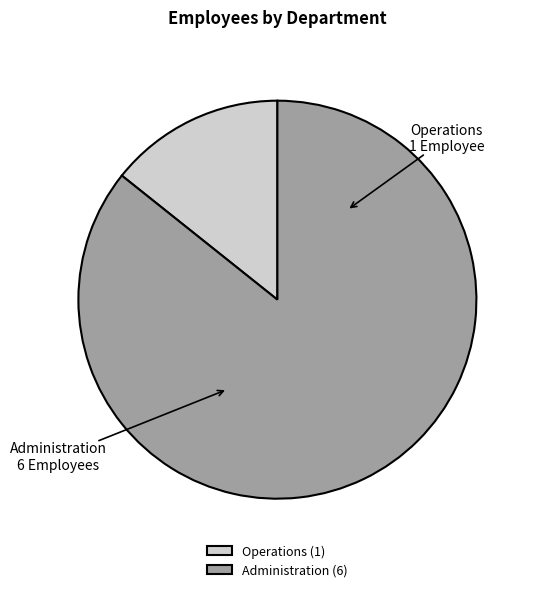

Is it true that Administration (6) is 86% of the pie?

True